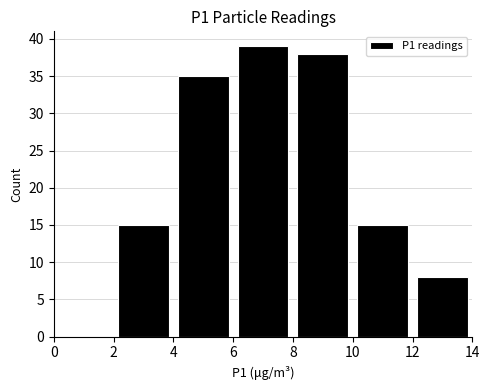

Reading left to right, list every bar in this chart as the range it spans on the x-axis followed by its height. The values are not printed on the chart, so give them approximately, as read against the axis.

0 to 2: 0
2 to 4: 15
4 to 6: 35
6 to 8: 39
8 to 10: 38
10 to 12: 15
12 to 14: 8